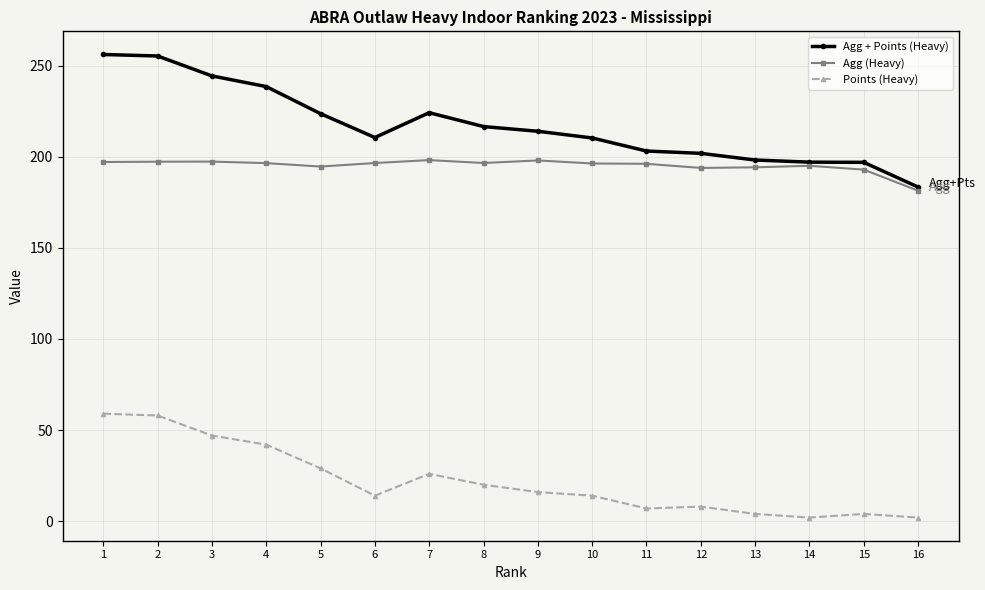

True or false: Points (Heavy) has a value of 20.0 at 8.

True